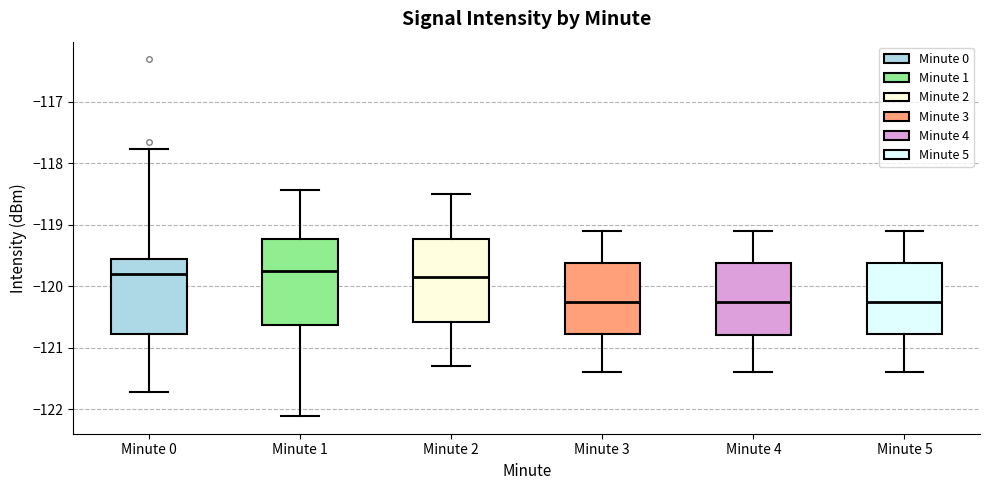

Reading left to right, read every box against the y-axis: the position of its median line, the range the box covers, and the ends of its whiskers. The values are not printed on the chart, so give them approximately, as read against the axis.

Minute 0: median -119.8, box -120.8 to -119.6, whiskers -121.7 to -117.8
Minute 1: median -119.7, box -120.6 to -119.2, whiskers -122.1 to -118.4
Minute 2: median -119.8, box -120.6 to -119.2, whiskers -121.3 to -118.5
Minute 3: median -120.2, box -120.8 to -119.6, whiskers -121.4 to -119.1
Minute 4: median -120.2, box -120.8 to -119.6, whiskers -121.4 to -119.1
Minute 5: median -120.2, box -120.8 to -119.6, whiskers -121.4 to -119.1